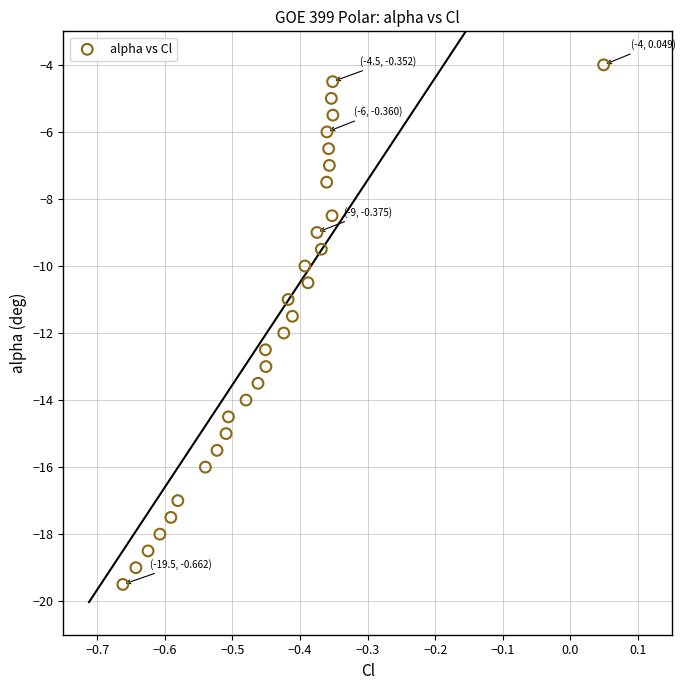

What is the range of X values (max minus min)?

0.7